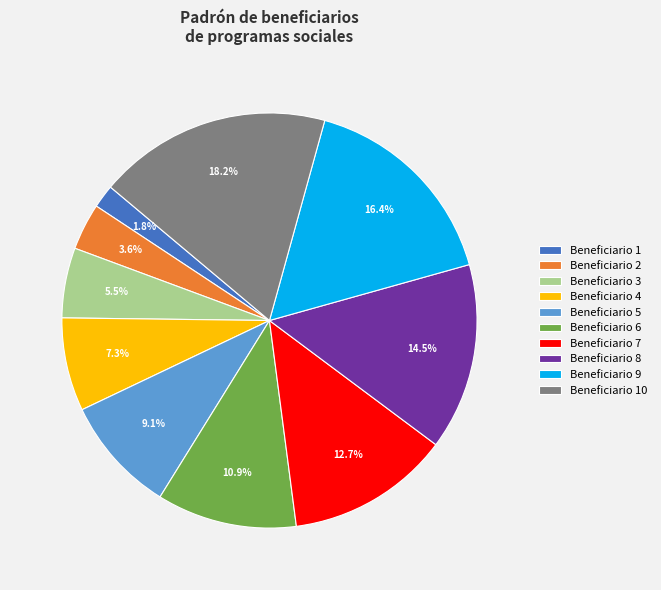

Approximately how many times larger is the value at Beneficiario 9 compared to Beneficiario 5?

1.8